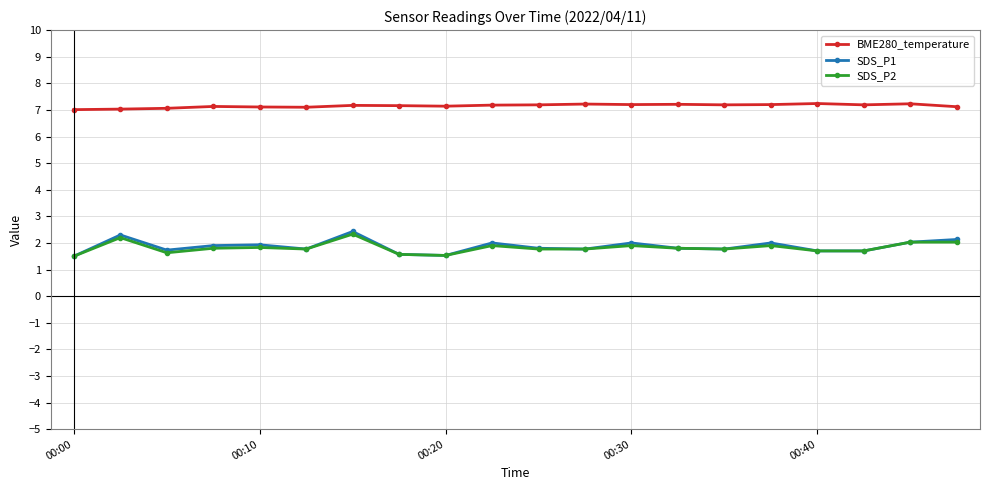

True or false: BME280_temperature and SDS_P2 cross at least once.

False